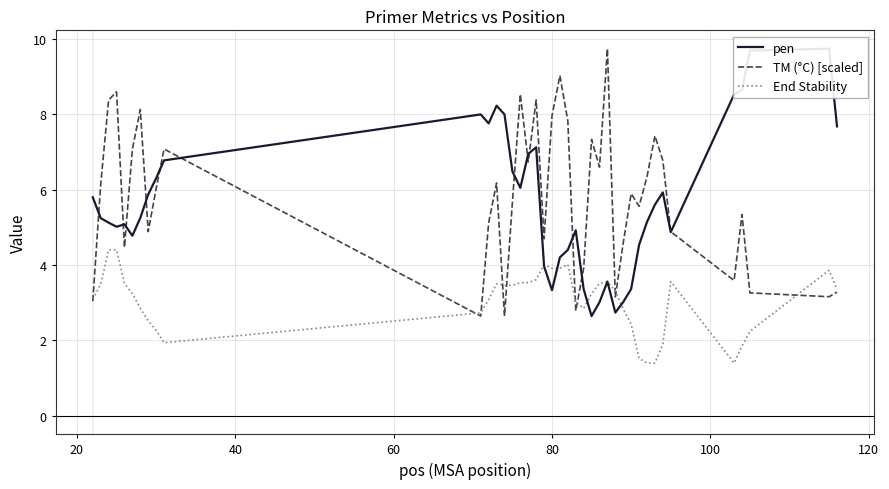

What is the value of the TM (°C) [scaled] point at the 17th from the left?

6.7